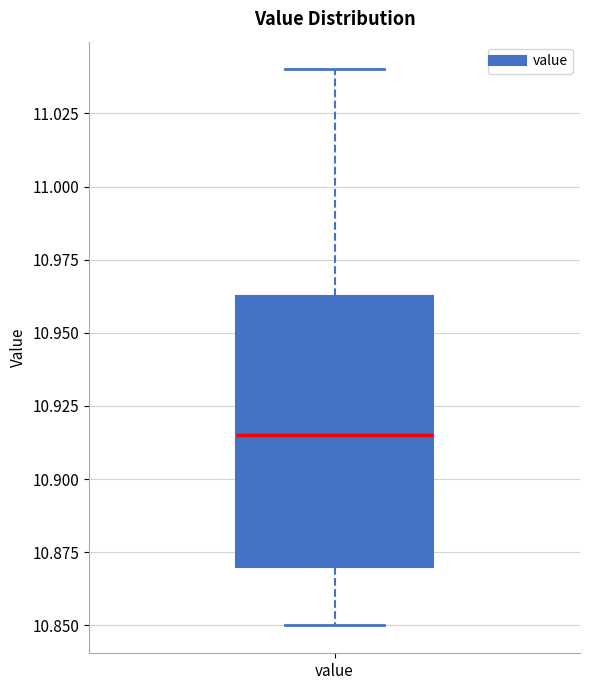

Where is the upper edge of the box for value on the y-axis? The values are not printed on the chart, so give them approximately, as read against the axis.

10.965